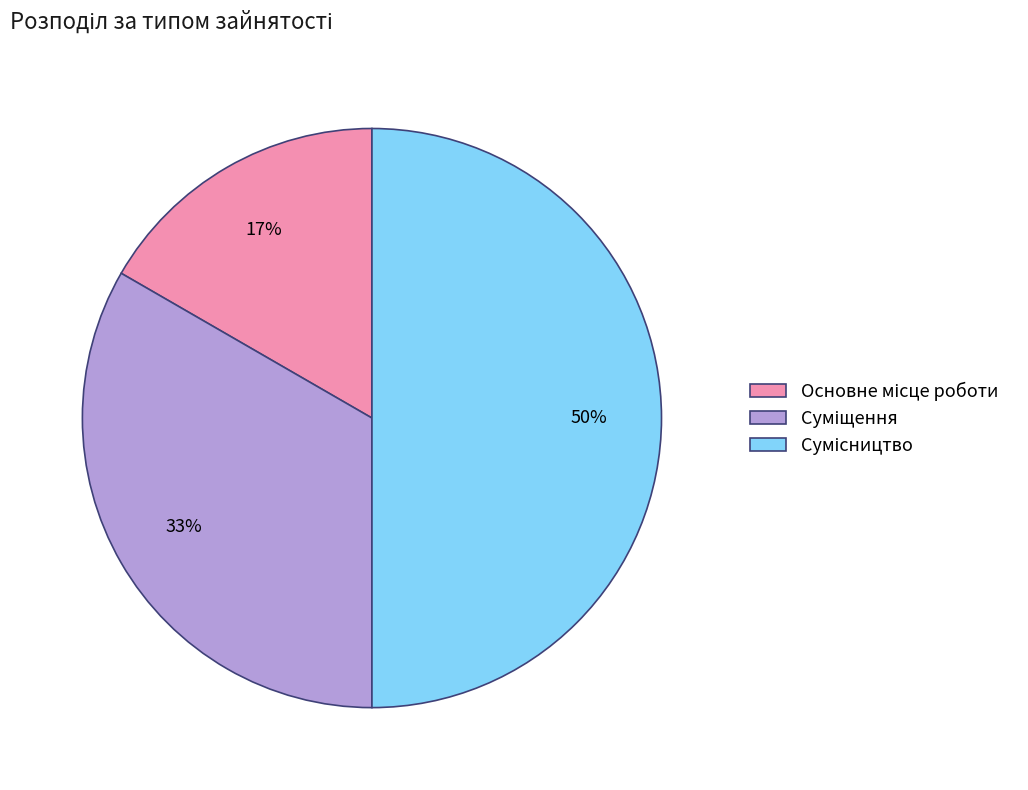

To the nearest percent, what is the average slice percentage?

33%